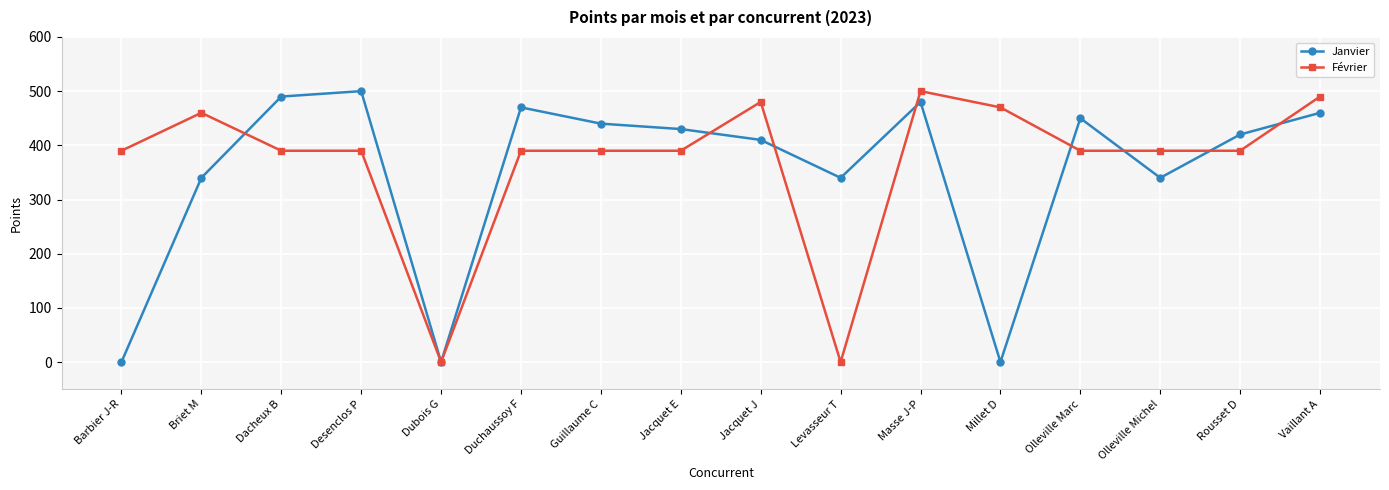

What is the highest value of the Janvier series?

500